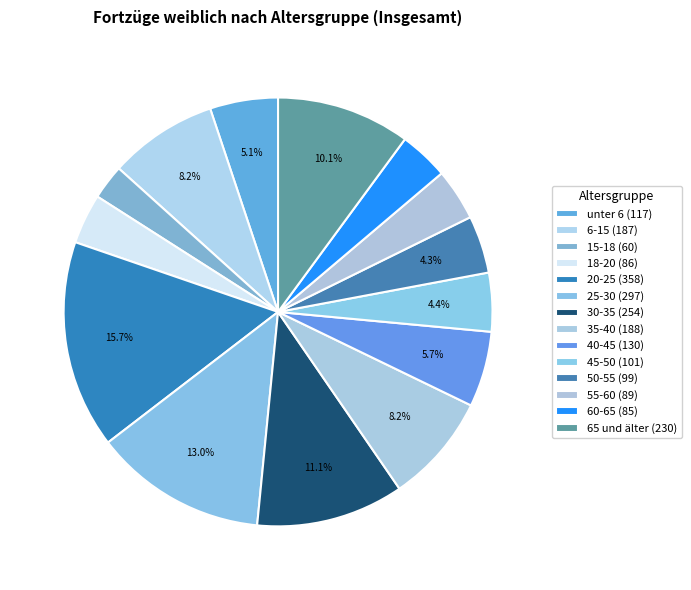

Is the sum of 55-60 and 25-30 greater than half?

No